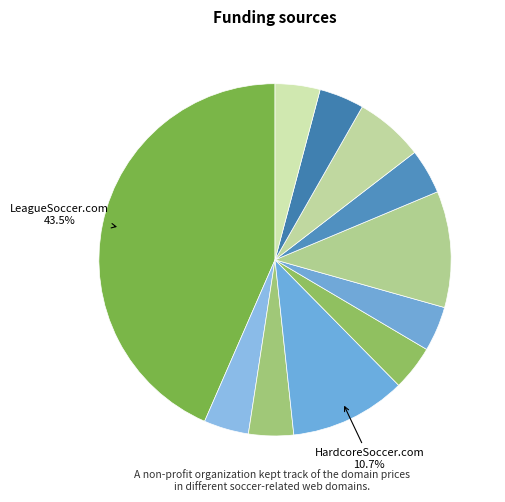

How many slices are in this pie chart?

11